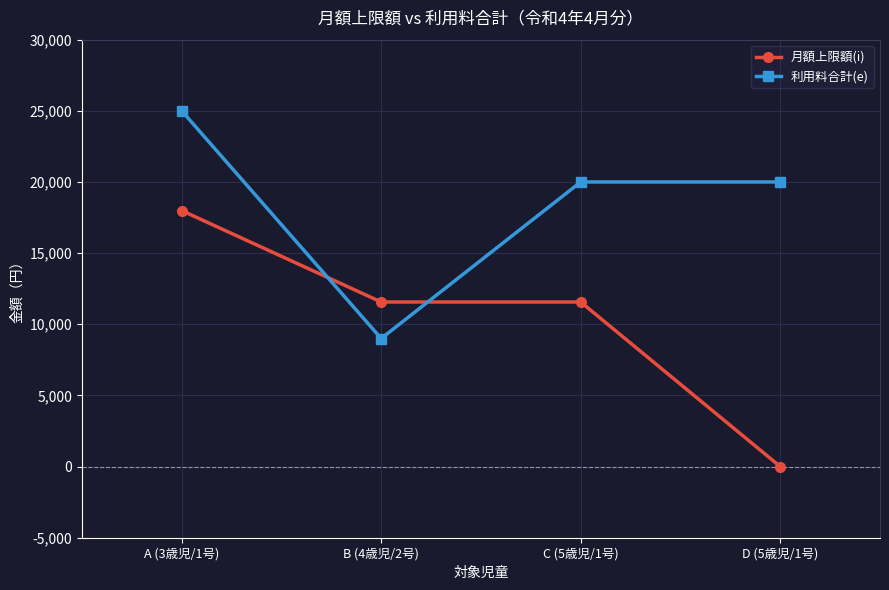

After their last crossing, which series has the higher values: 月額上限額(i) or 利用料合計(e)?

利用料合計(e)